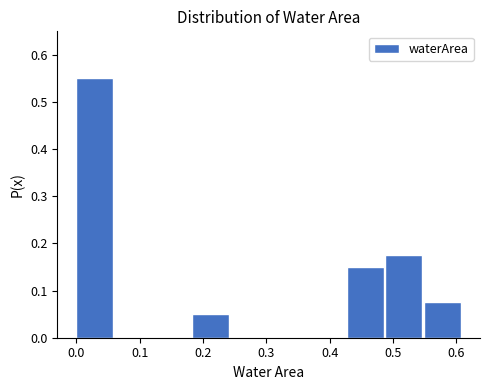

Over which range of the x-axis is the bar tallest?

0.000 to 0.061